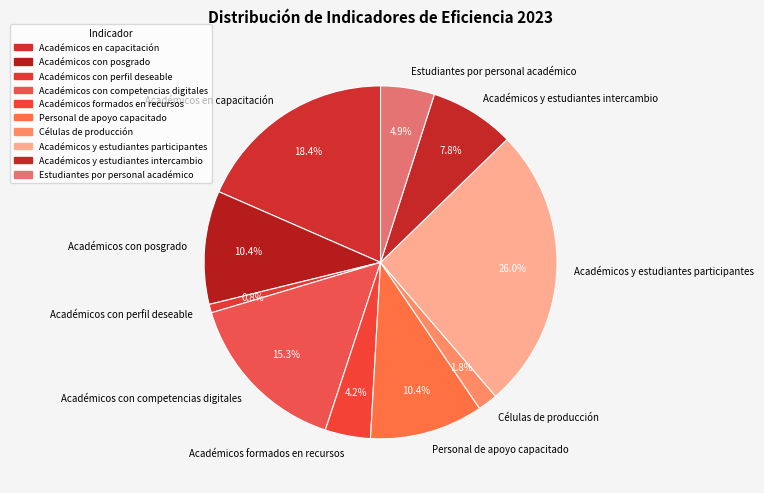

What is the smallest slice in the pie chart?

Académicos con perfil deseable